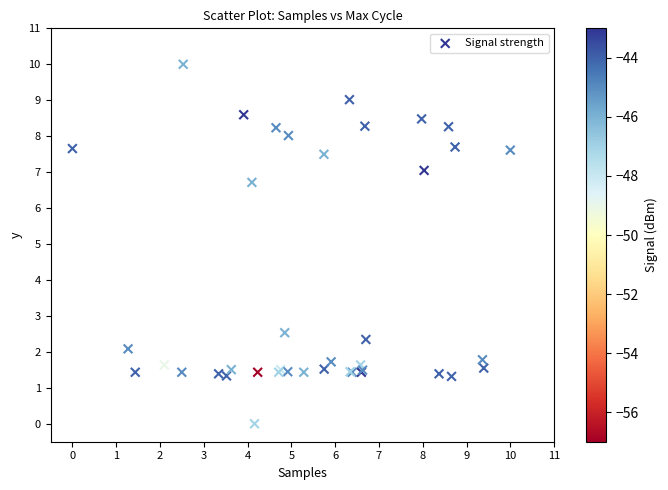

What Y value in the scatter plot is closest to 5?

6.7